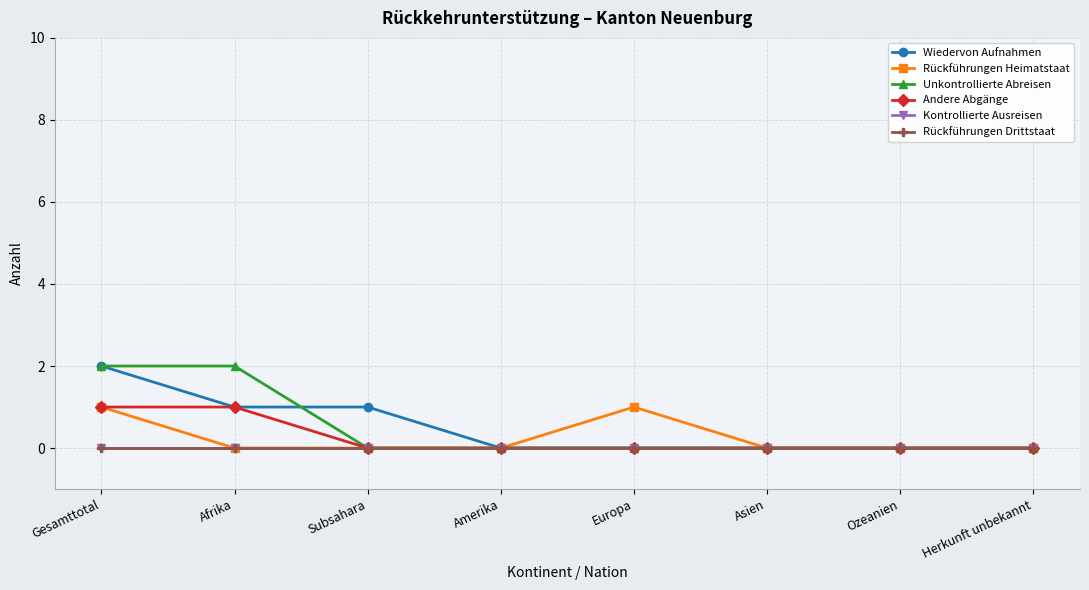

Is it true that Unkontrollierte Abreisen equals 1 at Asien?

False